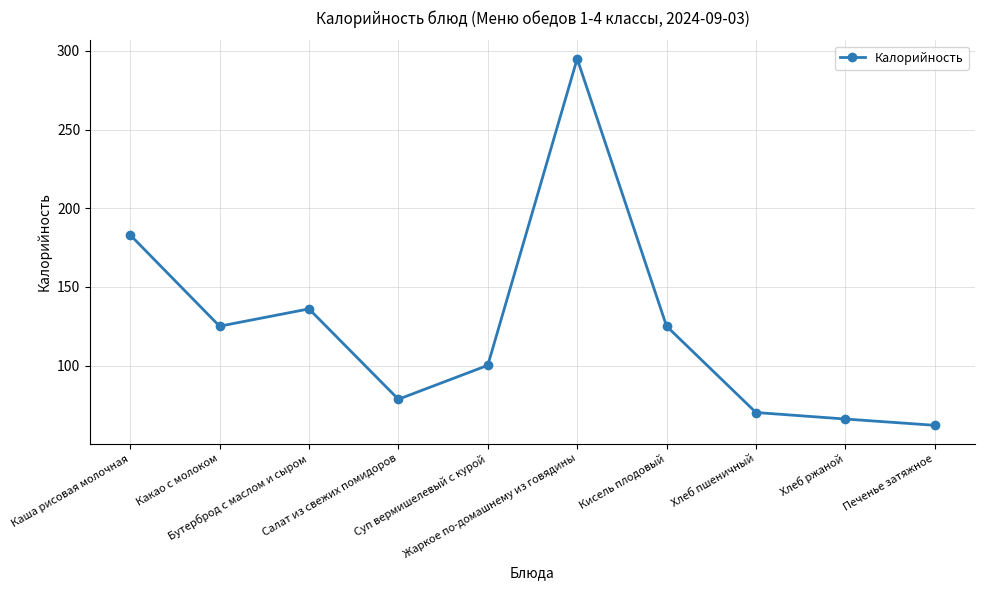

What is the difference between the maximum and minimum values?

233.0